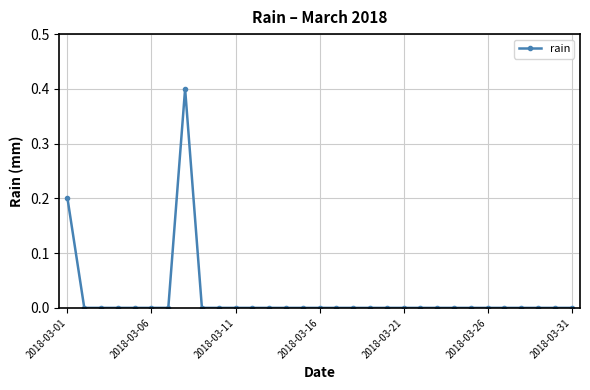

What is the difference between the maximum and minimum values?

0.4